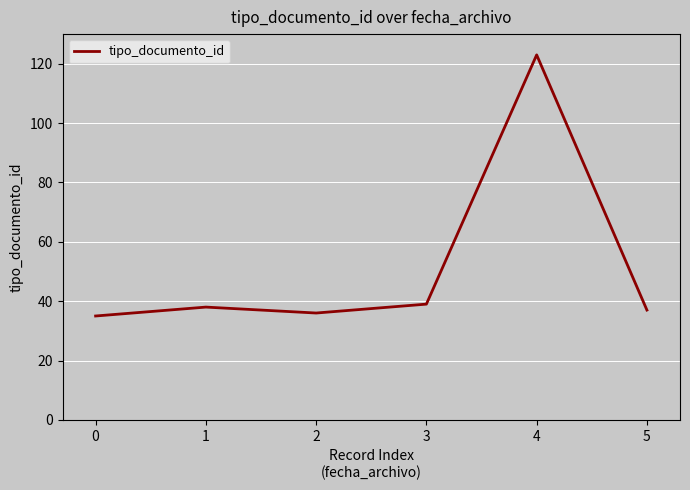

At which category does the chart reach its peak across all series?

4